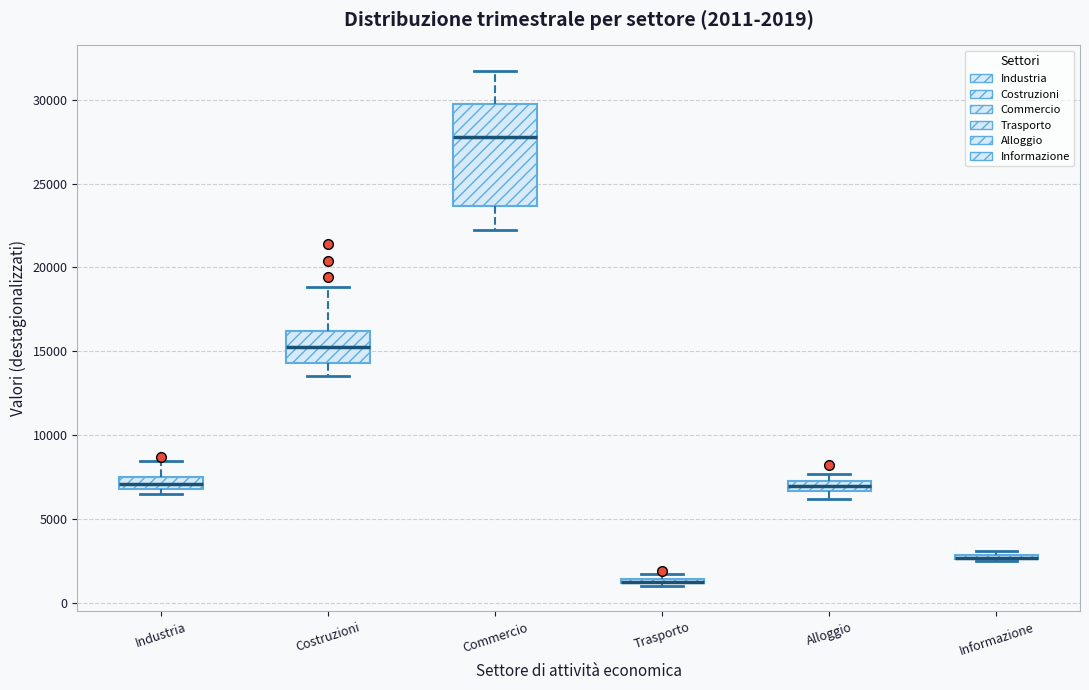

Comparing the boxes themselves (not the whiskers), which one is the tallest?

Commercio